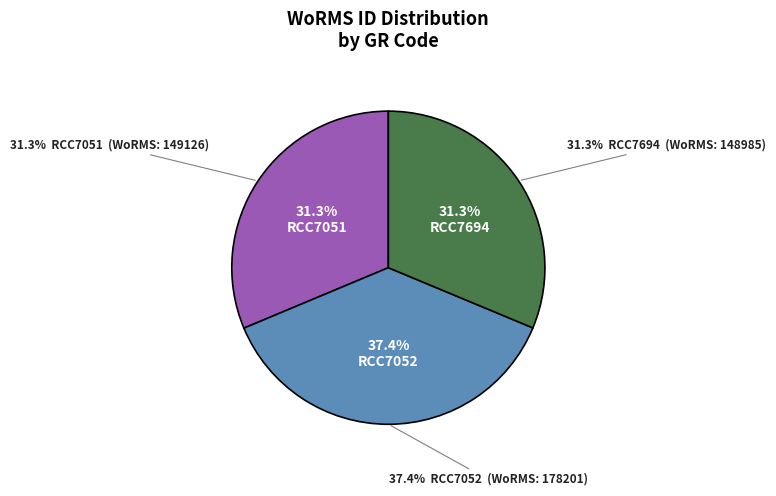

Between RCC7694 and RCC7052, which is larger?

RCC7052